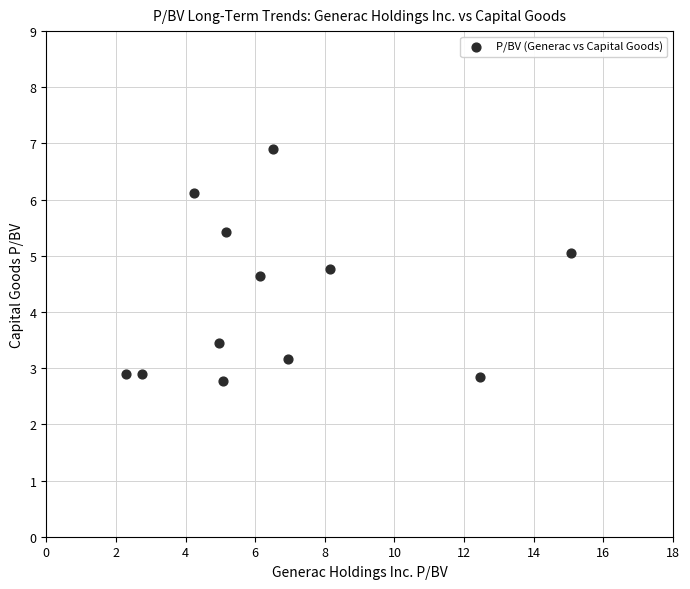

What is the range of X values (max minus min)?

12.8